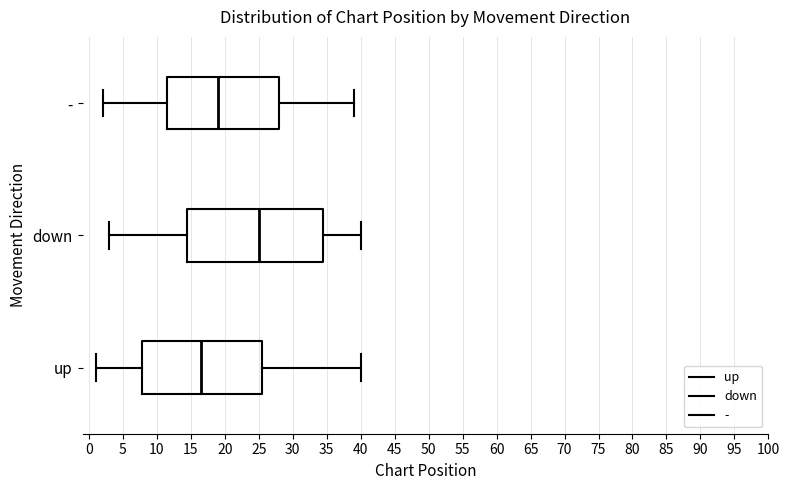

Comparing the boxes themselves (not the whiskers), which one is the widest?

down